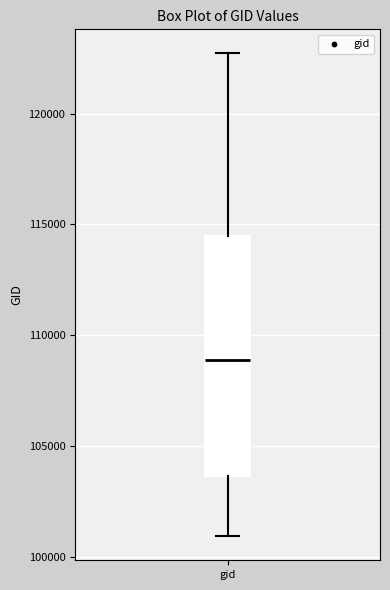

Where does the lower whisker of the box for gid end on the y-axis? The values are not printed on the chart, so give them approximately, as read against the axis.

101000